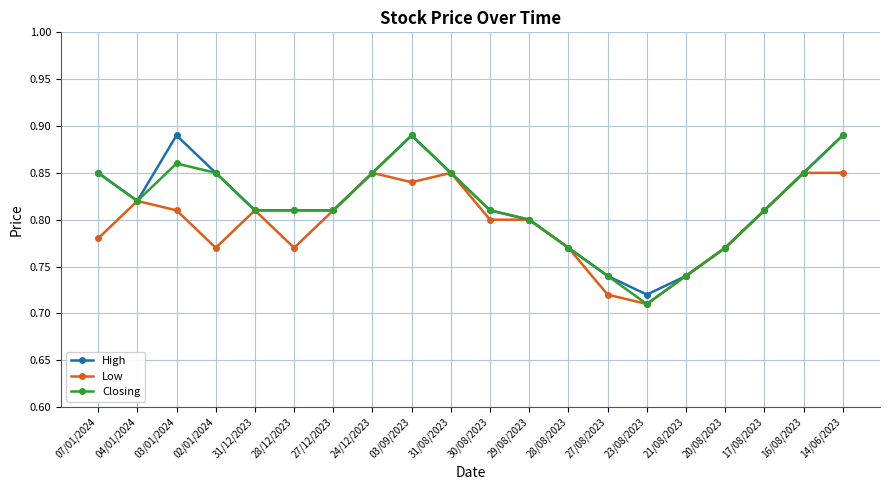

What is the label of the 18th point from the right?

03/01/2024